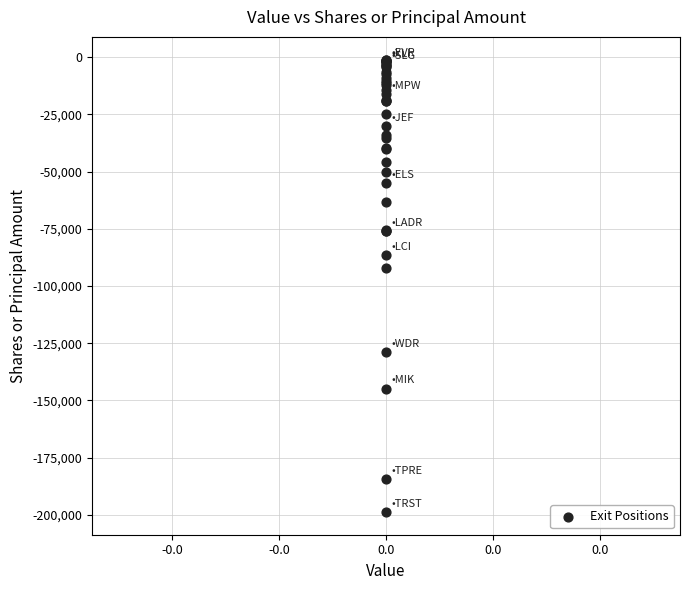

What Y value in the scatter plot is closest to -99909?

-92000